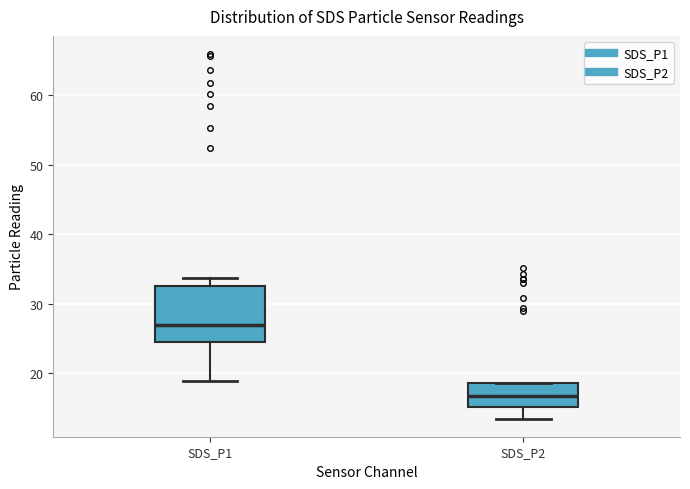

Where does the median line of the box for SDS_P2 sit on the y-axis? The values are not printed on the chart, so give them approximately, as read against the axis.

17